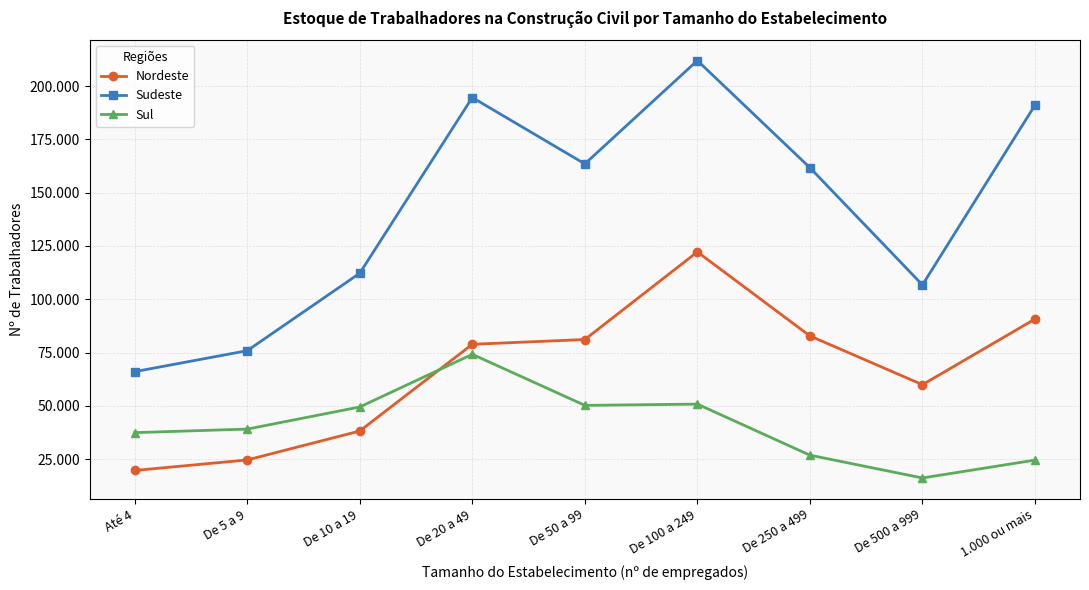

Is this an area chart (filled region under the line)?

No